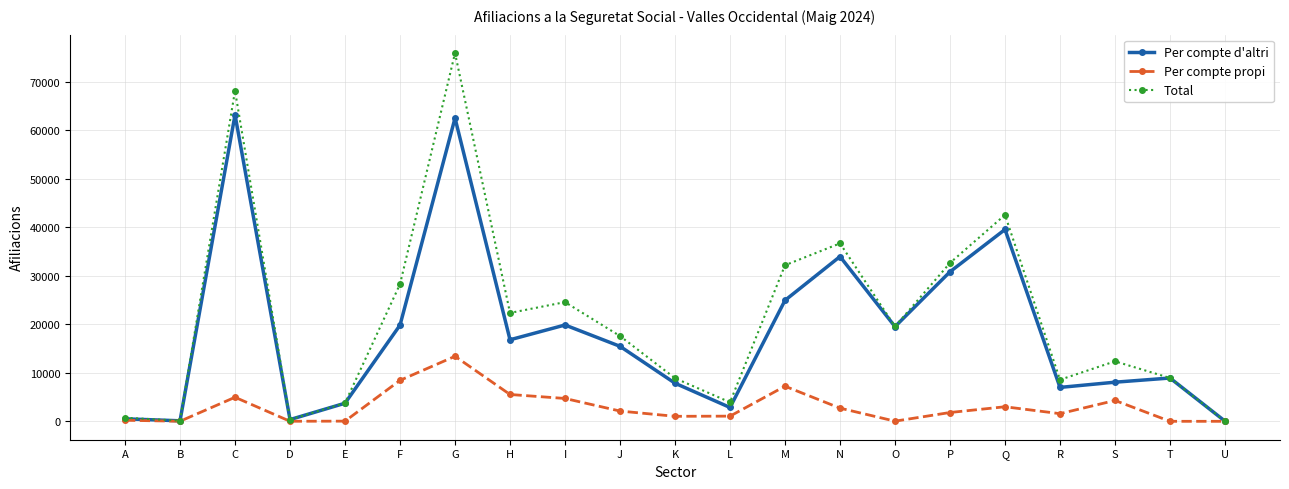

Read the Total value at H.

22350